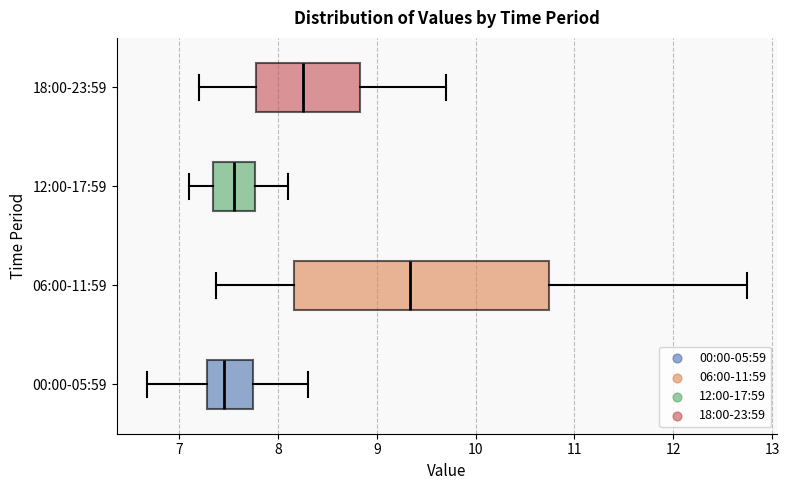

Where is the left edge of the box for 12:00-17:59 on the x-axis? The values are not printed on the chart, so give them approximately, as read against the axis.

7.3